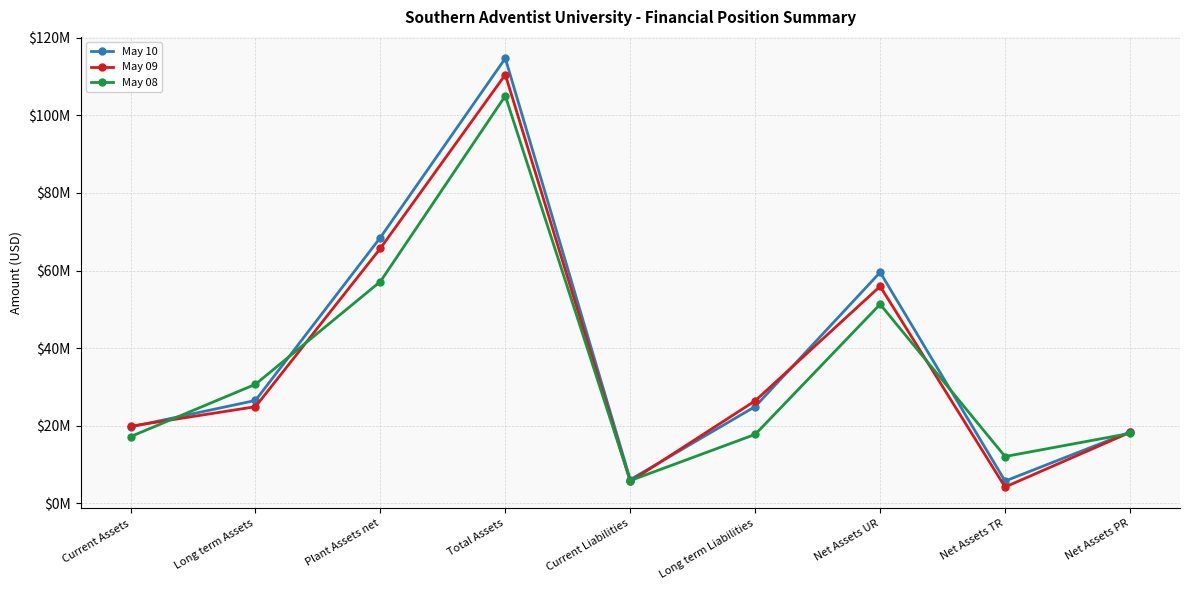

True or false: May 10 has more than 1 points higher than both neighbors.

True